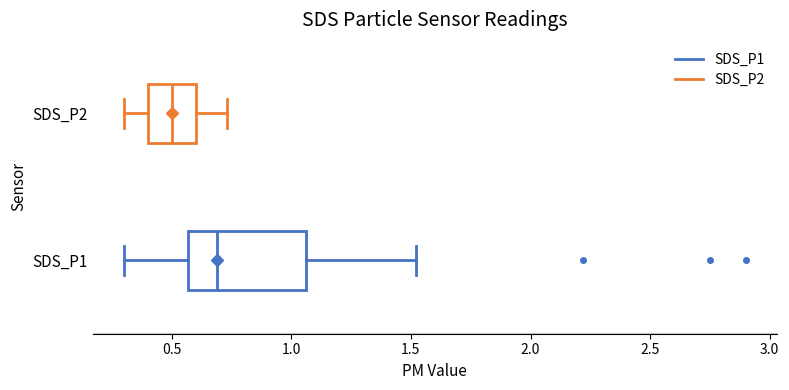

Reading bottom to top, read every box against the x-axis: the position of its median line, the range the box covers, and the ends of its whiskers. The values are not printed on the chart, so give them approximately, as read against the axis.

SDS_P1: median 0.70, box 0.55 to 1.05, whiskers 0.30 to 1.50
SDS_P2: median 0.50, box 0.40 to 0.60, whiskers 0.30 to 0.75